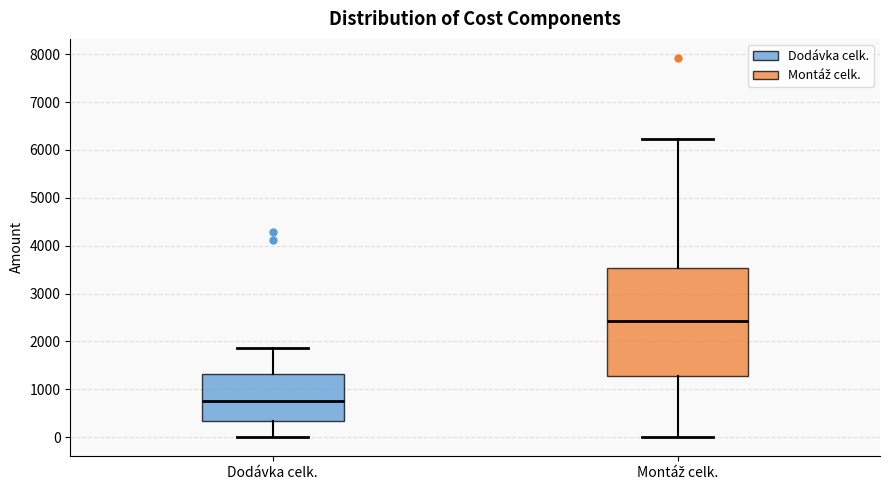

Reading left to right, read every box against the y-axis: the position of its median line, the range the box covers, and the ends of its whiskers. The values are not printed on the chart, so give them approximately, as read against the axis.

Dodávka celk.: median 800, box 300 to 1300, whiskers 0 to 1900
Montáž celk.: median 2400, box 1300 to 3500, whiskers 0 to 6200